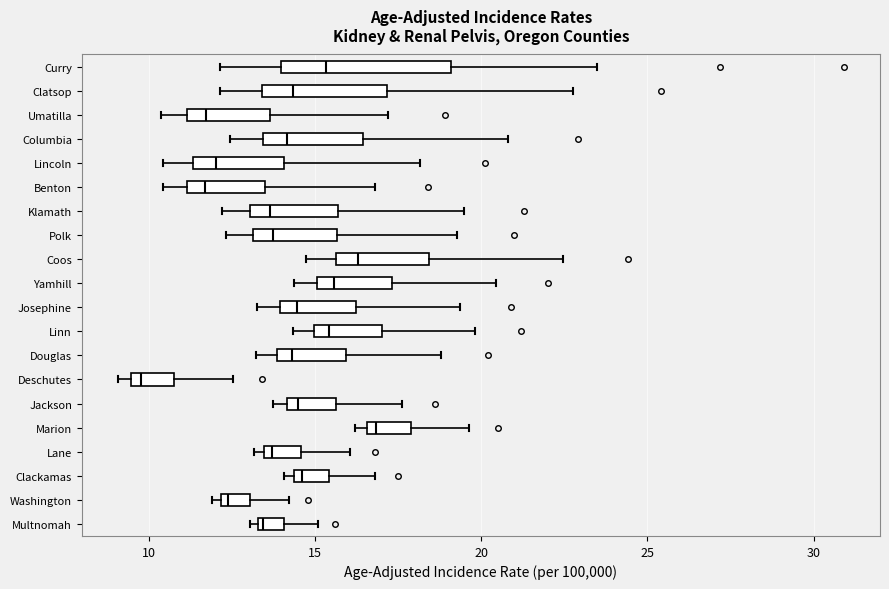

Reading bottom to top, read every box against the x-axis: the position of its median line, the range the box covers, and the ends of its whiskers. The values are not printed on the chart, so give them approximately, as read against the axis.

Multnomah: median 13.5 (just right of the box's left edge), box 13.5 to 14.0, whiskers 13.0 to 15.0
Washington: median 12.5, box 12.0 to 13.0, whiskers 12.0 (just left of the box's left edge) to 14.0
Clackamas: median 14.5 (just right of the box's left edge), box 14.5 to 15.5, whiskers 14.0 to 17.0
Lane: median 13.5 (just right of the box's left edge), box 13.5 to 14.5, whiskers 13.0 to 16.0
Marion: median 17.0, box 16.5 to 18.0, whiskers 16.0 to 19.5
Jackson: median 14.5, box 14.0 to 15.5, whiskers 13.5 to 17.5
Deschutes: median 10.0, box 9.5 to 11.0, whiskers 9.0 to 12.5
Douglas: median 14.5, box 14.0 to 16.0, whiskers 13.0 to 19.0
Linn: median 15.5, box 15.0 to 17.0, whiskers 14.5 to 20.0
Josephine: median 14.5, box 14.0 to 16.0, whiskers 13.5 to 19.5
Yamhill: median 15.5, box 15.0 to 17.5, whiskers 14.5 to 20.5
Coos: median 16.5, box 15.5 to 18.5, whiskers 14.5 to 22.5
Polk: median 13.5, box 13.0 to 15.5, whiskers 12.5 to 19.5
Klamath: median 13.5, box 13.0 to 15.5, whiskers 12.0 to 19.5
Benton: median 11.5, box 11.0 to 13.5, whiskers 10.5 to 17.0
Lincoln: median 12.0, box 11.5 to 14.0, whiskers 10.5 to 18.0
Columbia: median 14.0, box 13.5 to 16.5, whiskers 12.5 to 21.0
Umatilla: median 11.5, box 11.0 to 13.5, whiskers 10.5 to 17.0
Clatsop: median 14.5, box 13.5 to 17.0, whiskers 12.0 to 23.0
Curry: median 15.5, box 14.0 to 19.0, whiskers 12.0 to 23.5